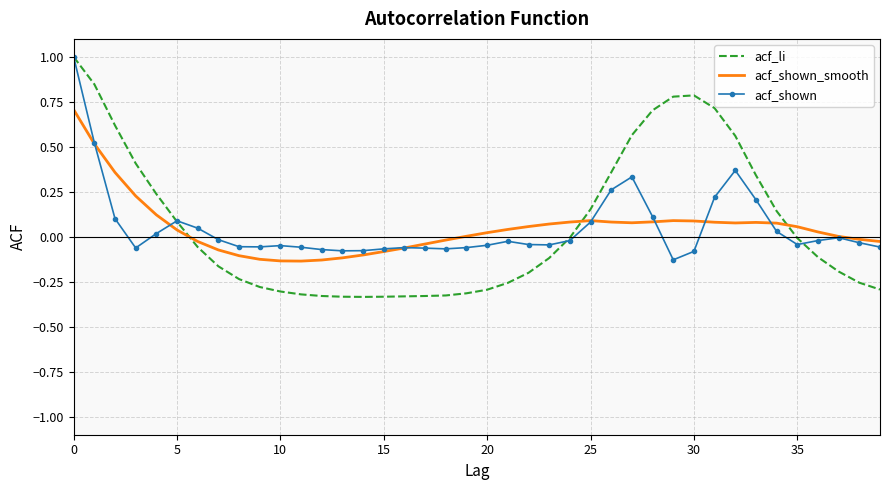

After their last crossing, which series has the higher values: acf_li or acf_shown_smooth?

acf_shown_smooth